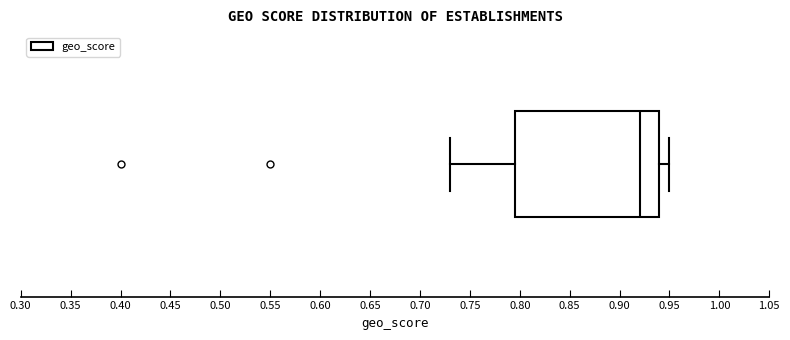

Transcribe this box plot: give where the median line is, the range the box spans, and where the two whiskers end, as read against the x-axis. The values are not printed on the chart, so give them approximately, as read against the axis.

median 0.920, box 0.795 to 0.940, whiskers 0.730 to 0.950